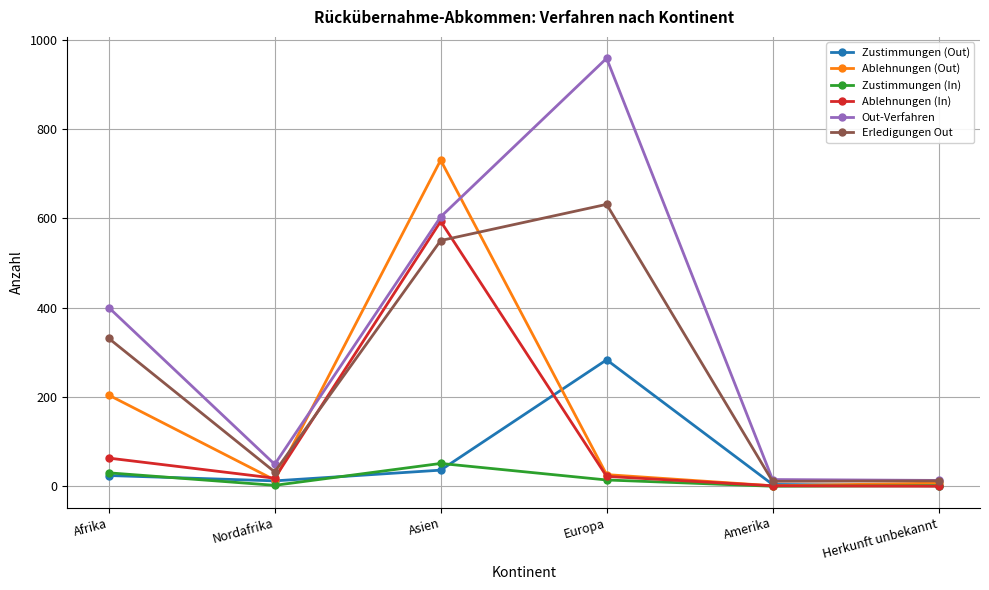

What is the difference between the Ablehnungen (Out) values at Herkunft unbekannt and Afrika?

197